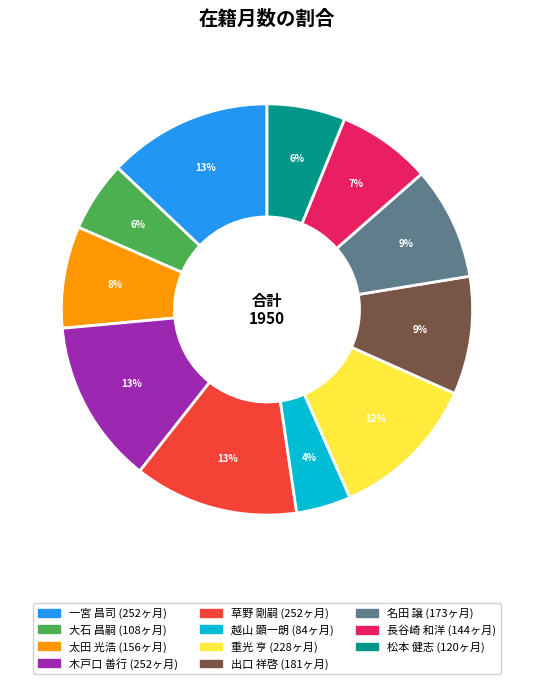

What percentage is the 大石 昌嗣 slice, to the nearest percent?

6%